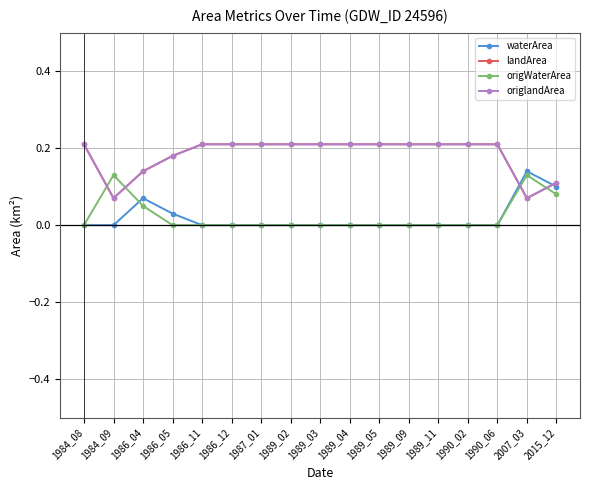

Does the chart have visible grid lines?

Yes